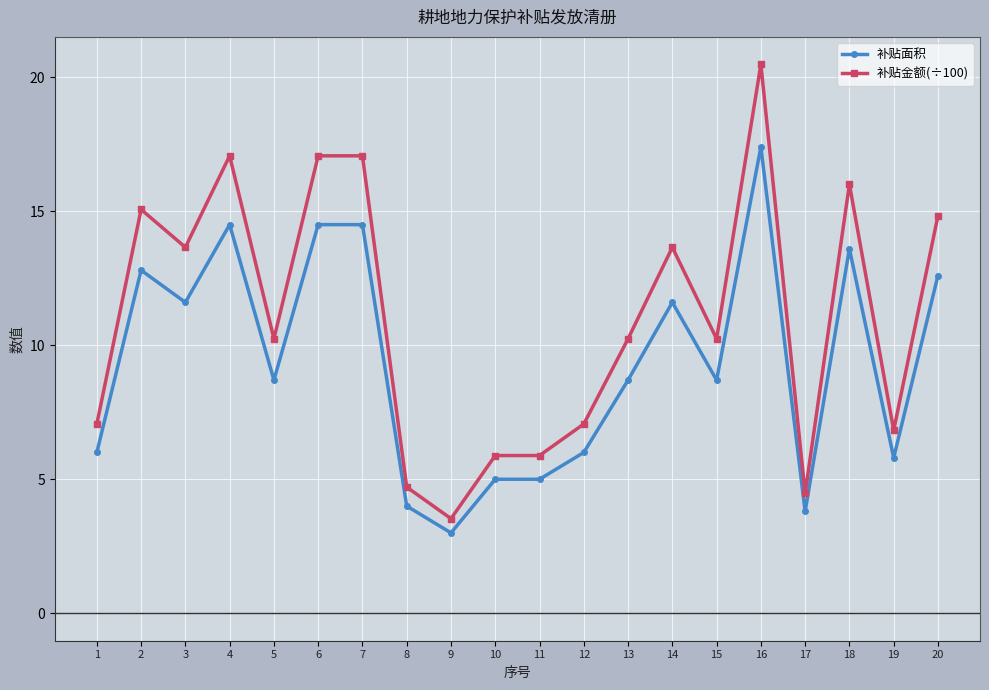

What are all the series names shown in the legend?

补贴面积, 补贴金额(÷100)